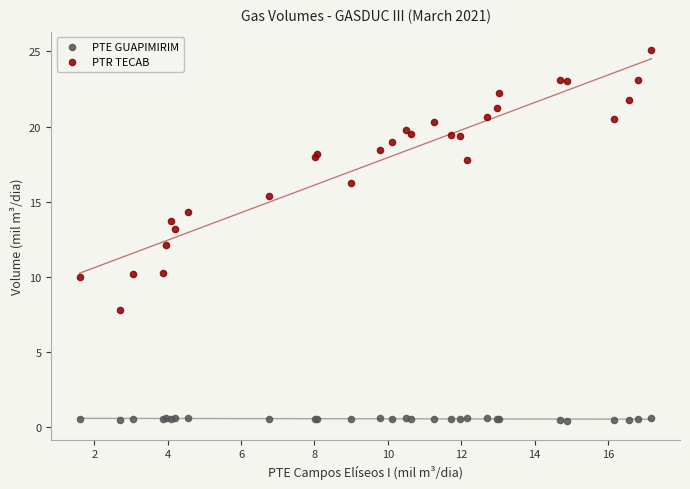

Which series contains the lowest Y value?

PTE GUAPIMIRIM